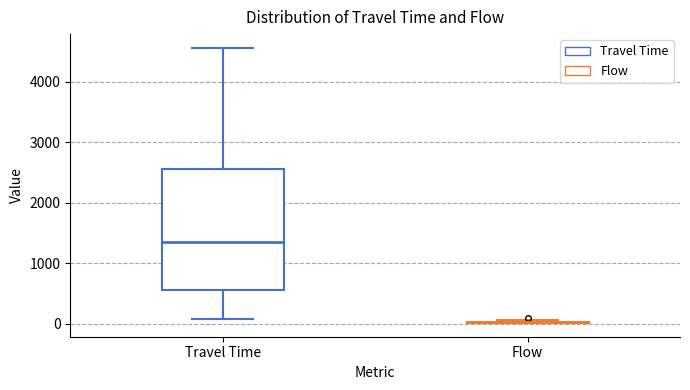

Which box is the tallest, from its lower edge to its upper edge?

Travel Time